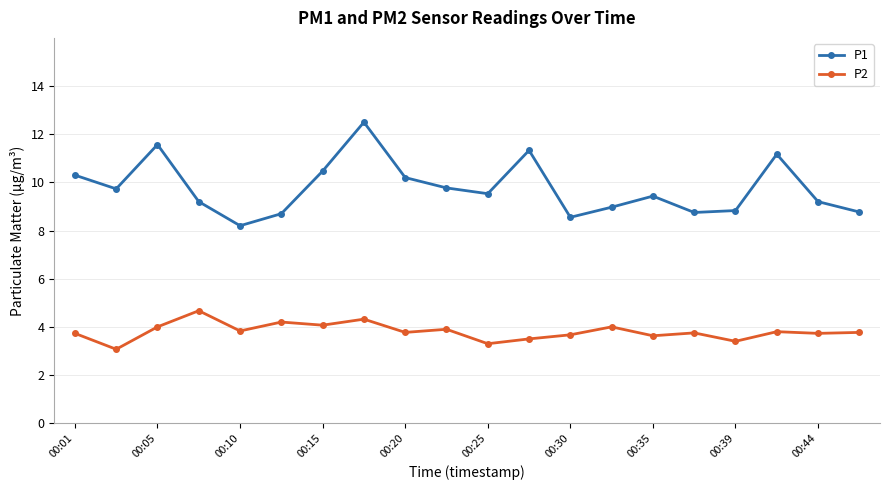

What is the maximum value for P1?

12.5